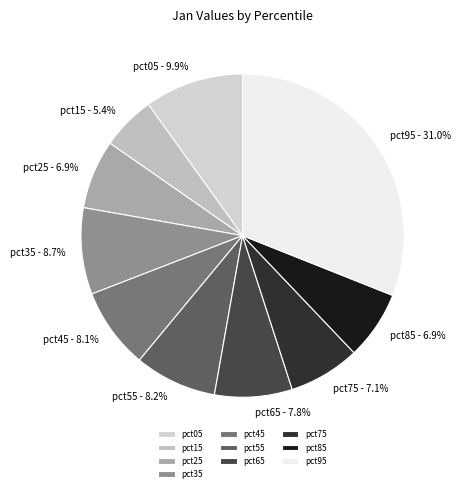

The pct85 slice represents 7% of the pie. True or false?

True